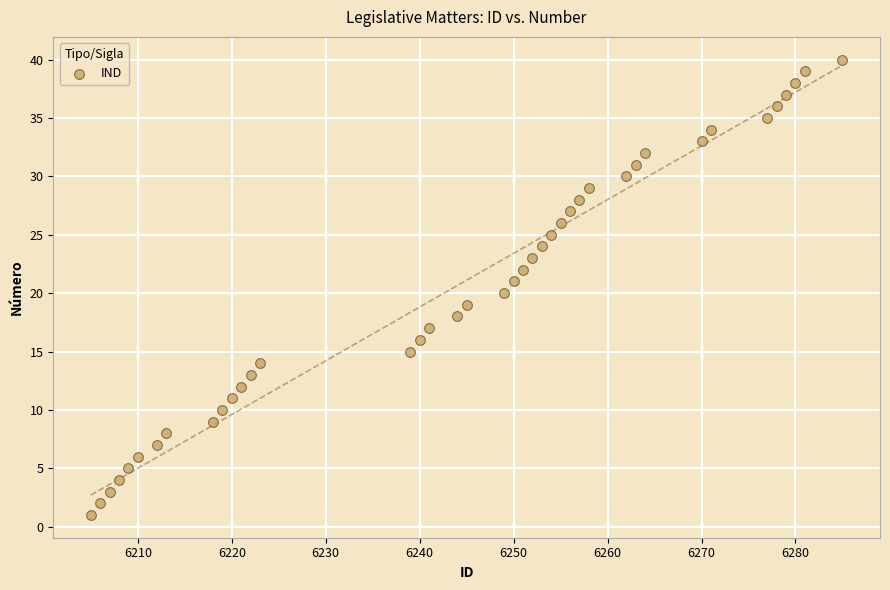

What is the range of Y values (max minus min)?

39